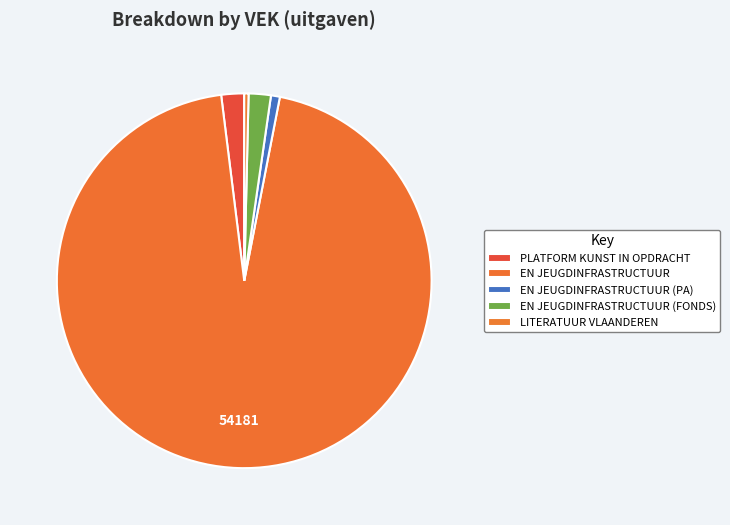

How many slices are in this pie chart?

5